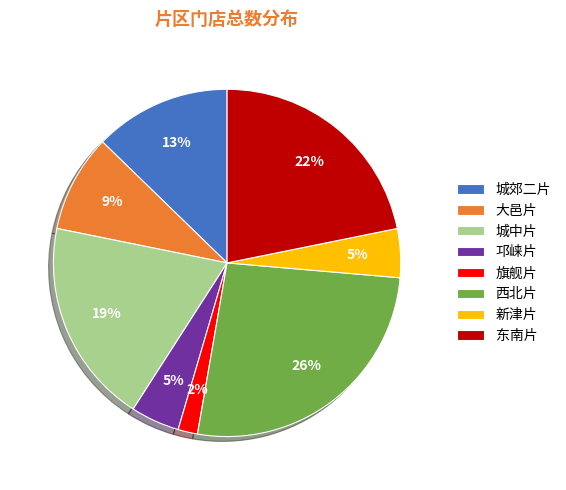

Do 大邑片 and 城郊二片 together represent more than half of the pie?

No